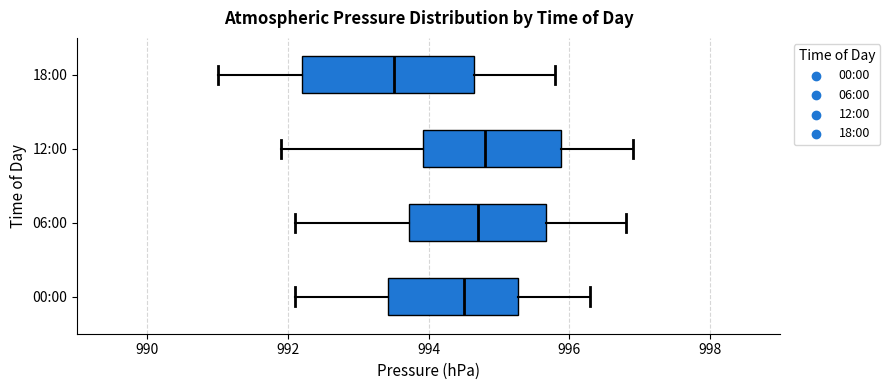

Comparing the boxes themselves (not the whiskers), which one is the widest?

18:00